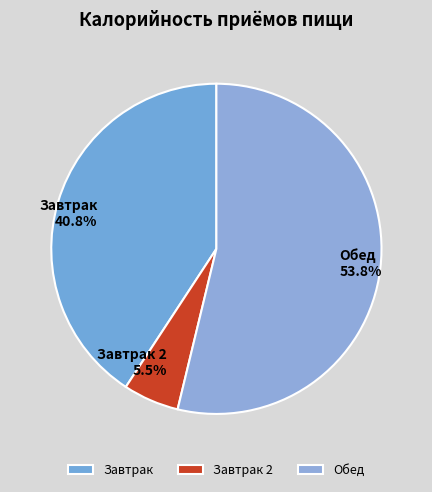

Which slice is the largest?

Обед